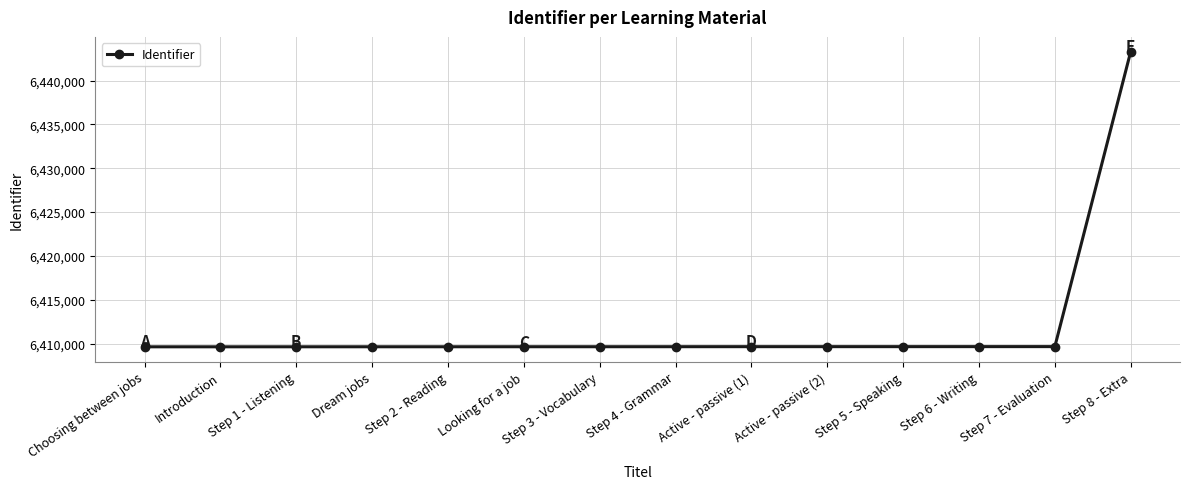

True or false: the data shows 6409648 at Step 7 - Evaluation.

True